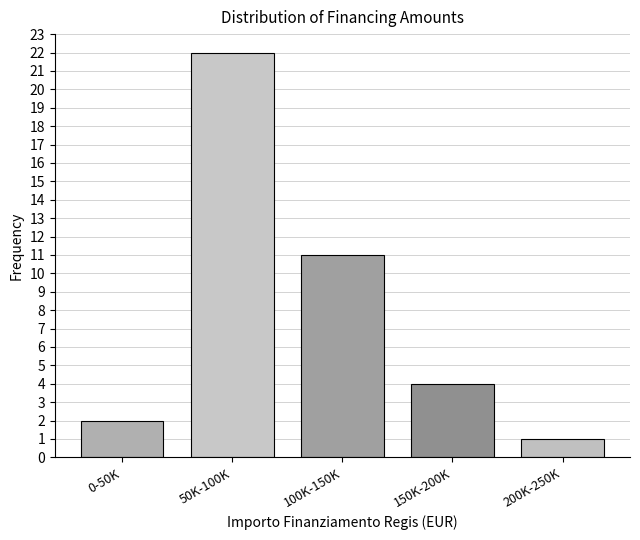

Reading left to right, extract all data points from this chart.

2	22	11	4	1